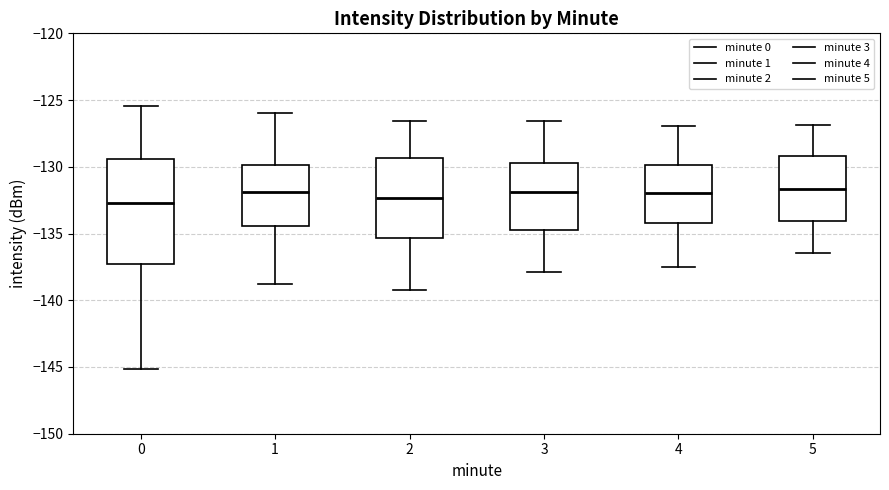

Comparing the boxes themselves (not the whiskers), which one is the tallest?

0